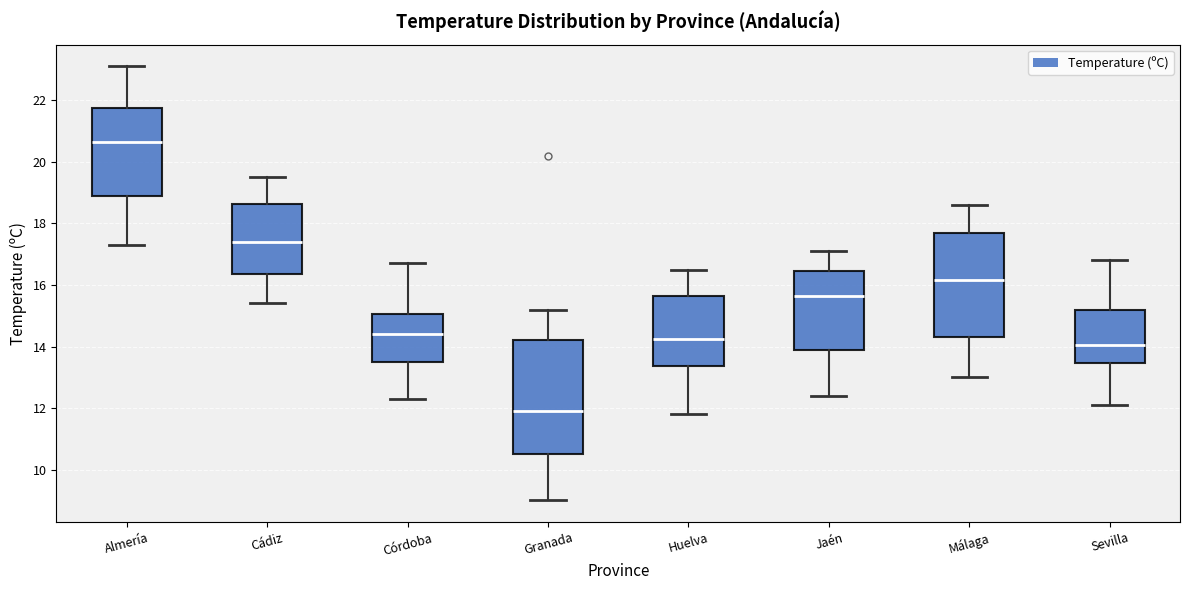

Which box is the tallest, from its lower edge to its upper edge?

Granada